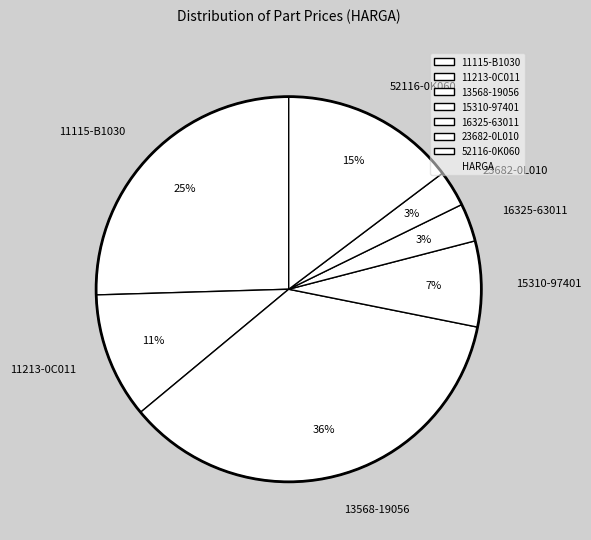

To the nearest percent, what is the difference between the 13568-19056 and 52116-0K060 slice percentages?

21%